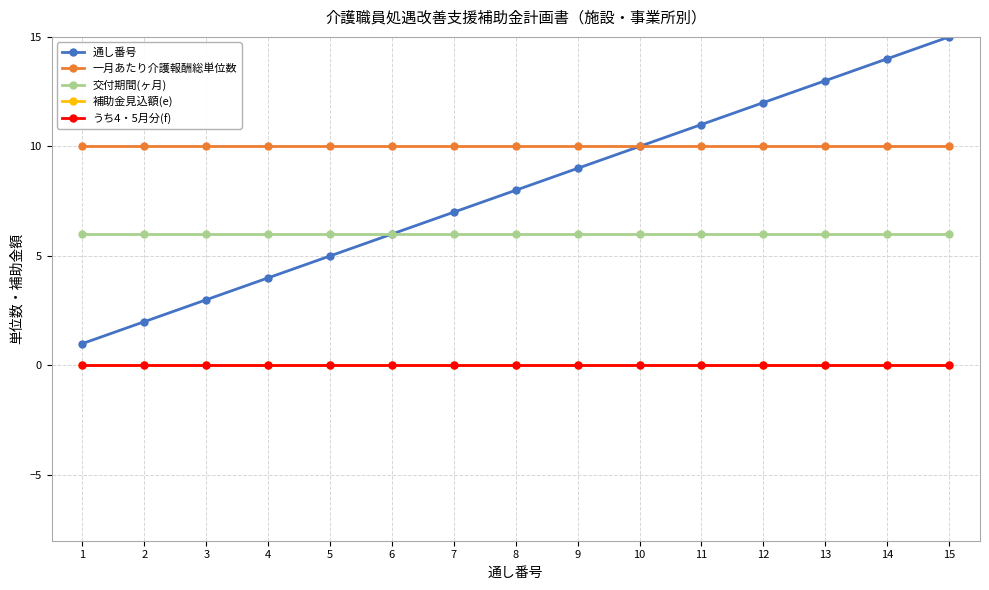

Rank the series at 15 from highest to lowest value.

通し番号, 一月あたり介護報酬総単位数, 交付期間(ヶ月), 補助金見込額(e), うち4・5月分(f)